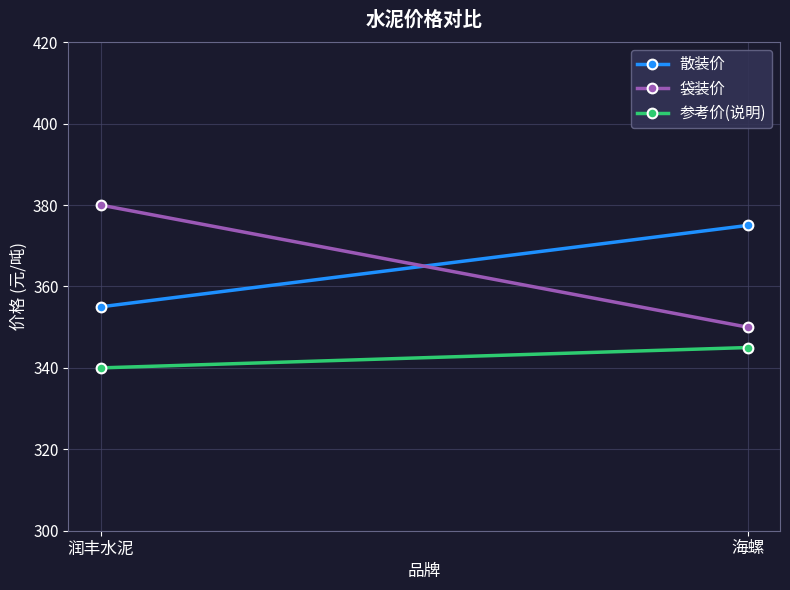

Reading left to right, extract all data points from this chart.

散装价: 355	375
袋装价: 380	350
参考价(说明): 340	345